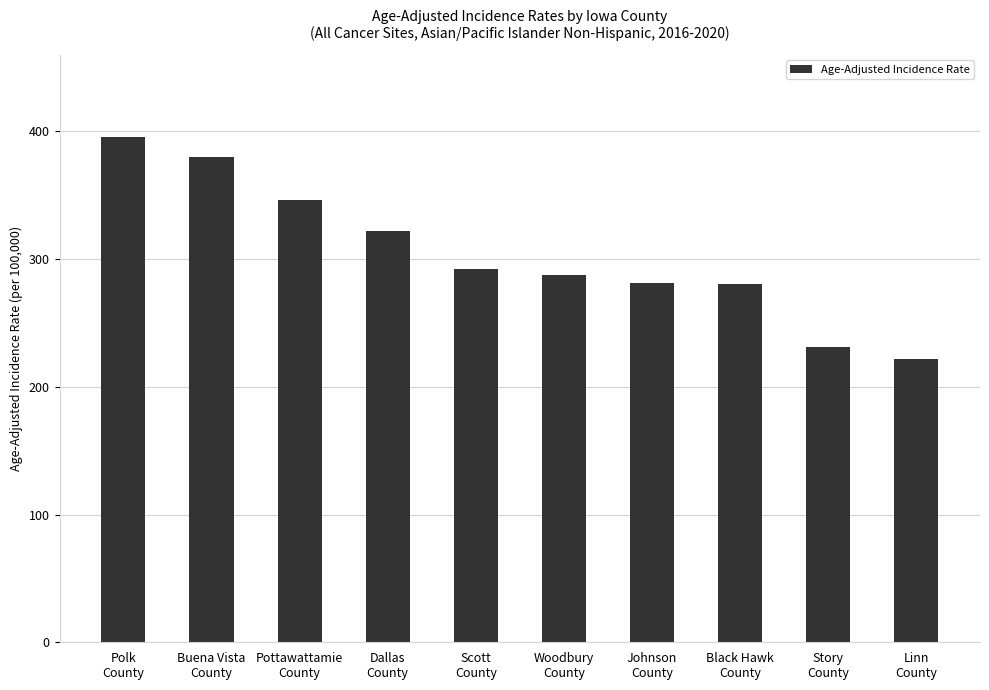

What is the greatest value displayed?

395.5